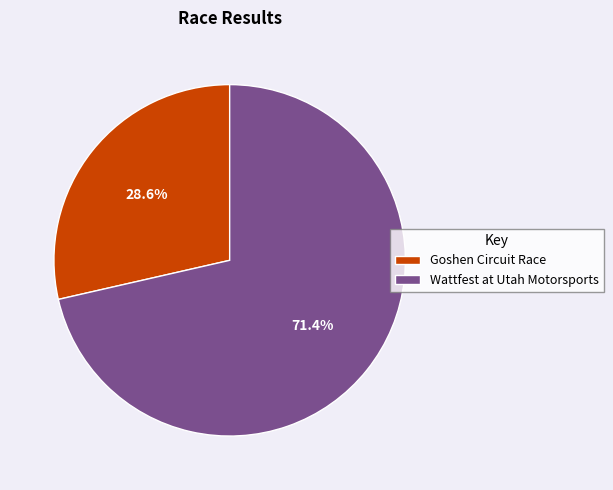

Is Goshen Circuit Race the majority of the pie?

No